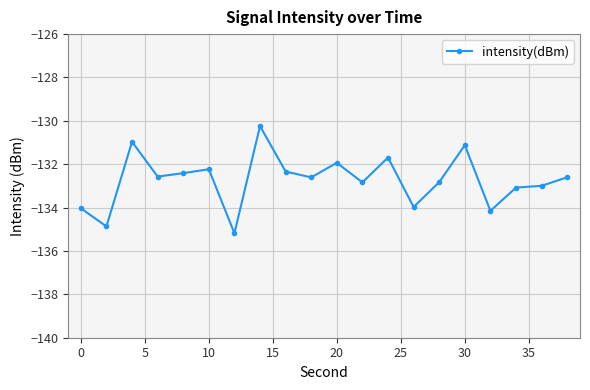

What is the value of the 5th point from the left?

-132.4